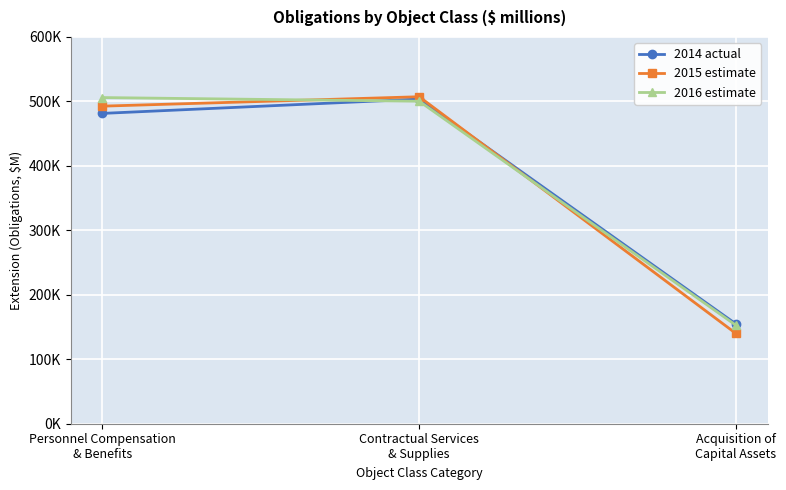

The value of 2014 actual at Acquisition of
Capital Assets is 216959. True or false?

False